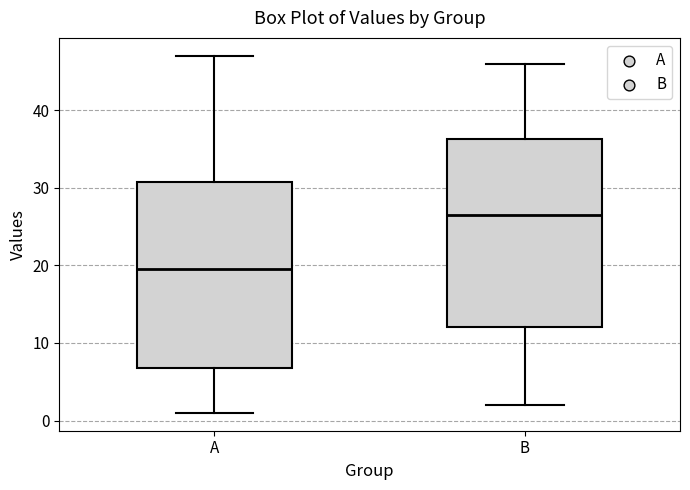

Reading left to right, read every box against the y-axis: the position of its median line, the range the box covers, and the ends of its whiskers. The values are not printed on the chart, so give them approximately, as read against the axis.

A: median 20, box 7 to 31, whiskers 1 to 47
B: median 27, box 12 to 36, whiskers 2 to 46